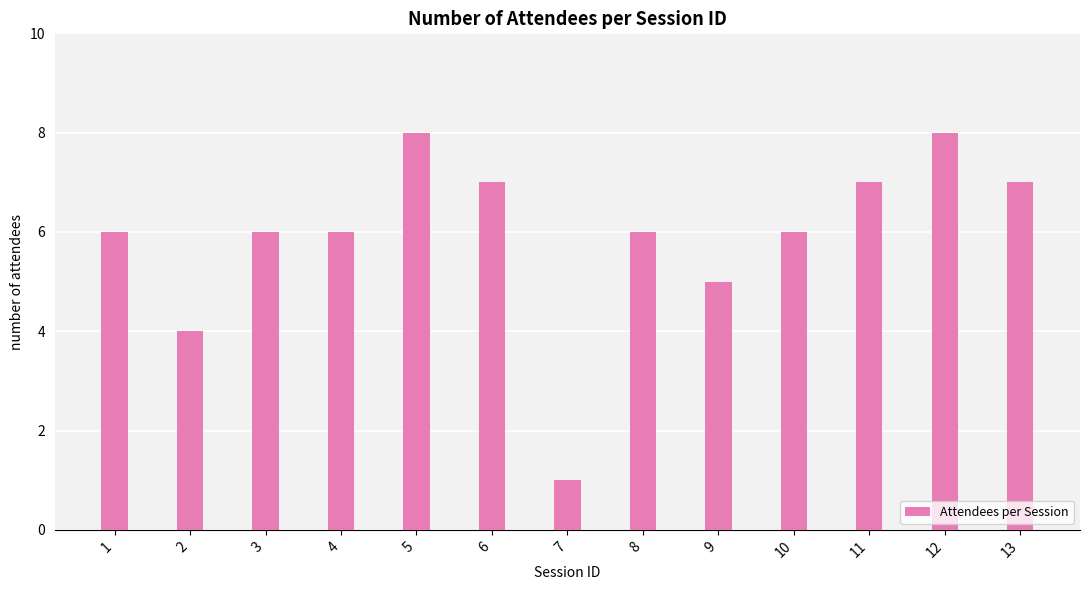

Which category has the lowest value across all series?

7